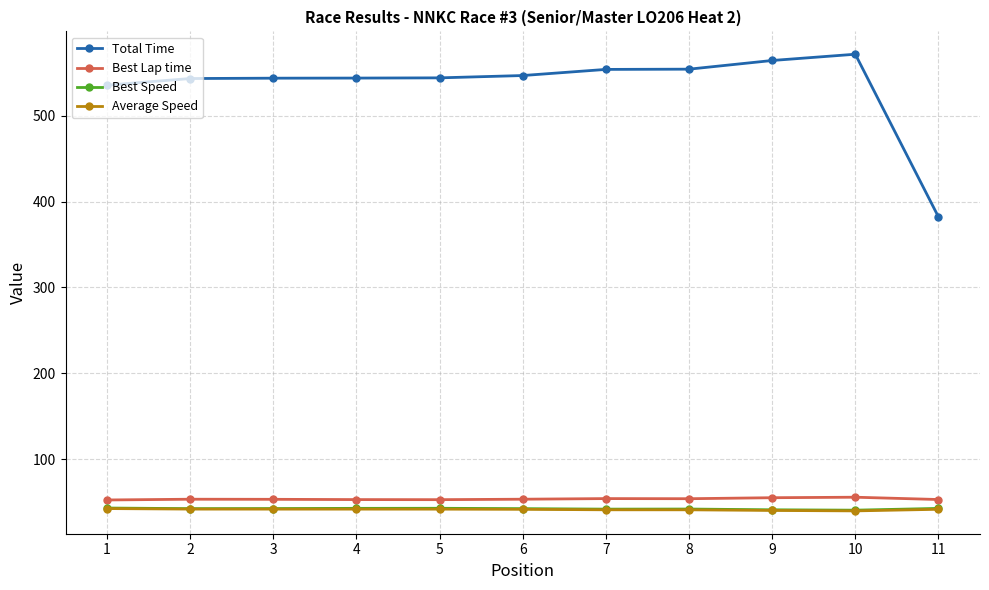

Which series has the largest total across all categories?

Total Time